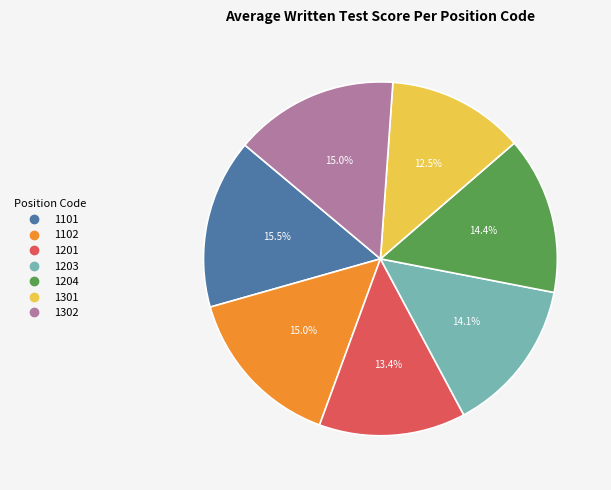

Is there any slice that represents more than half of the pie?

No